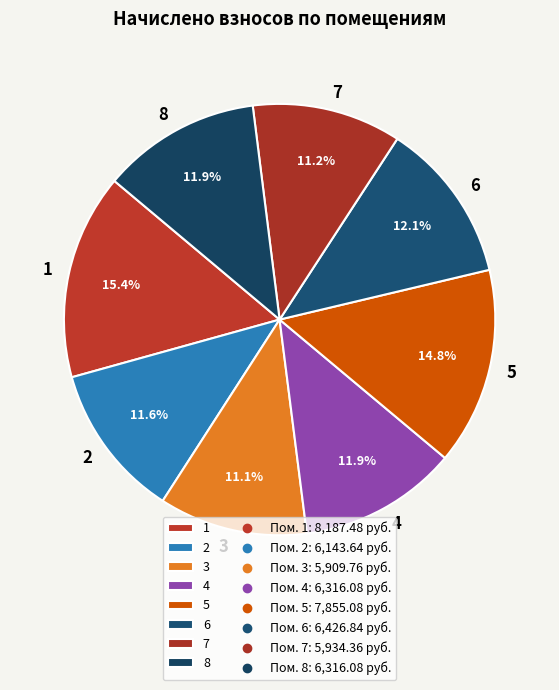

Does 3 represent more than half of the total?

No